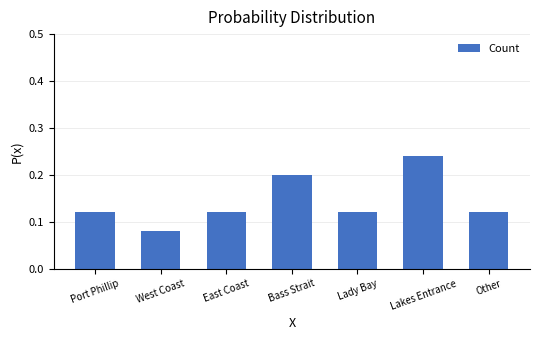

How many bars are there in total?

7